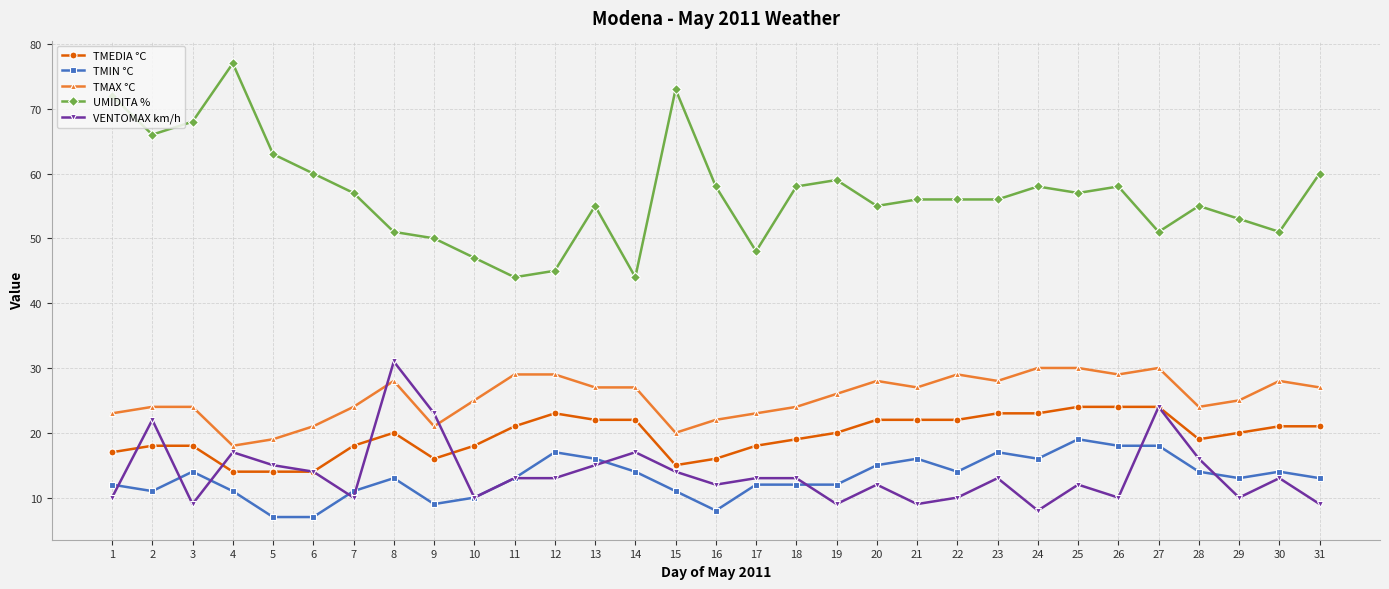

Rank the series by their maximum value, from lowest to highest.

TMIN °C, TMEDIA °C, TMAX °C, VENTOMAX km/h, UMIDITA %